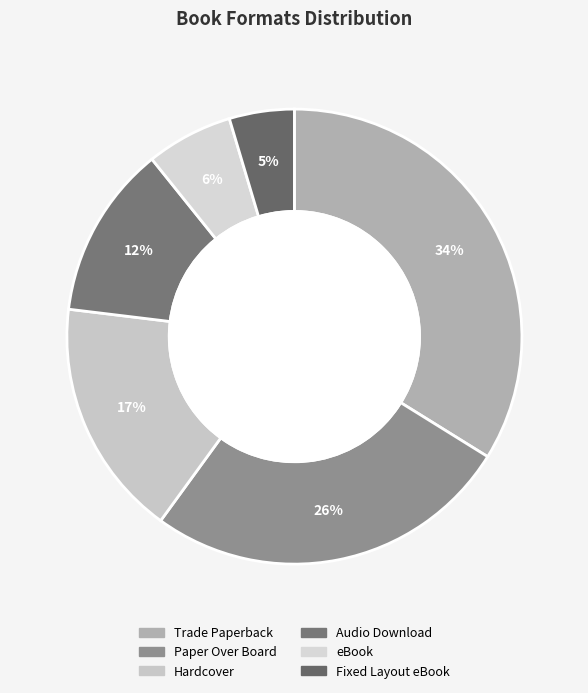

What percentage is the Audio Download slice, to the nearest percent?

12%